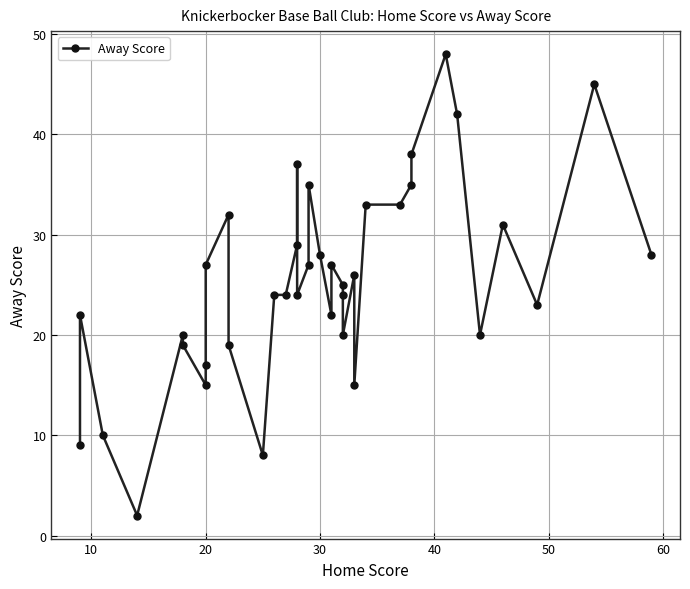

How many points are lower than both their immediate neighbors (excluding endpoints)?

9